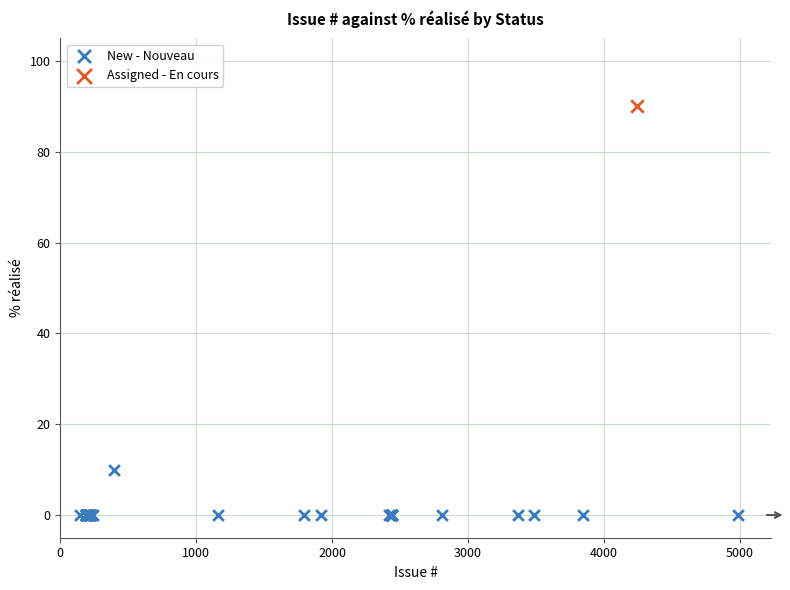

What are all the series names shown in the legend?

New - Nouveau, Assigned - En cours